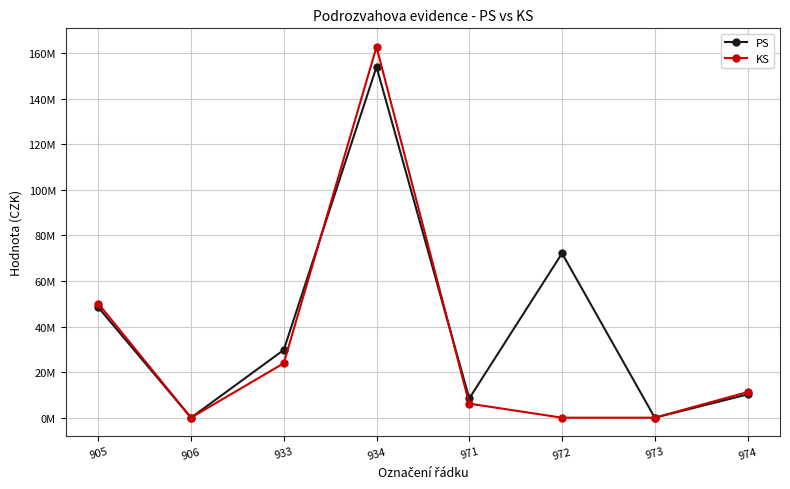

How many series are shown in this chart?

2